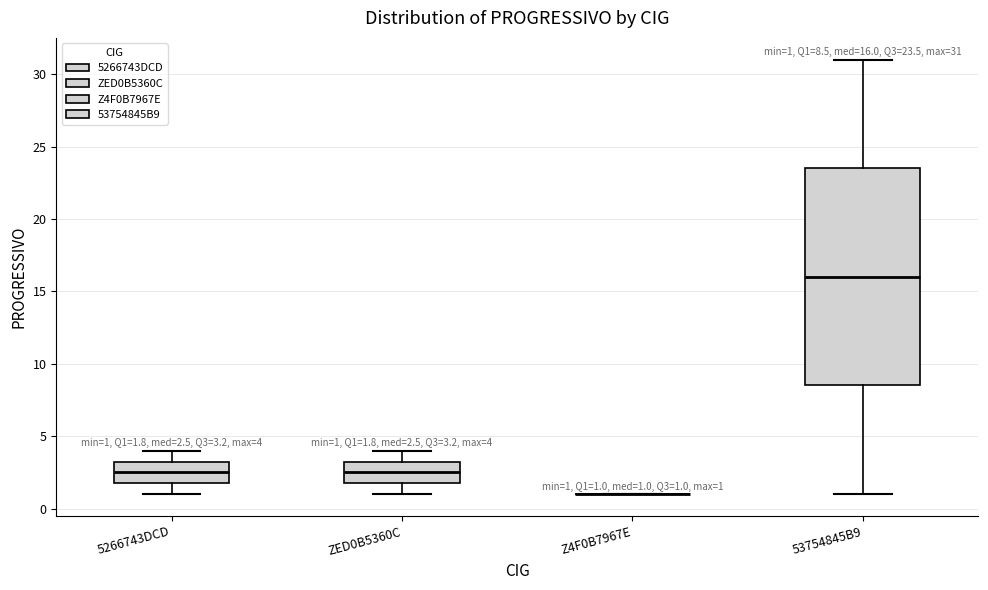

Comparing the boxes themselves (not the whiskers), which one is the tallest?

53754845B9